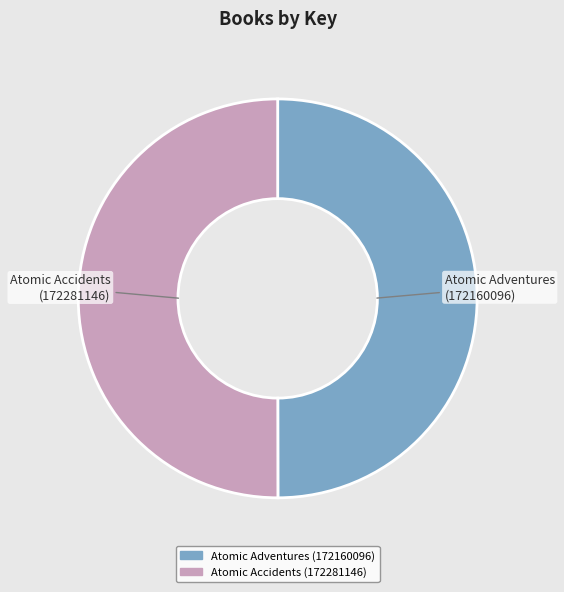

What is the ratio of the value at Atomic Adventures (172160096) to the value at Atomic Accidents (172281146)?

1.0